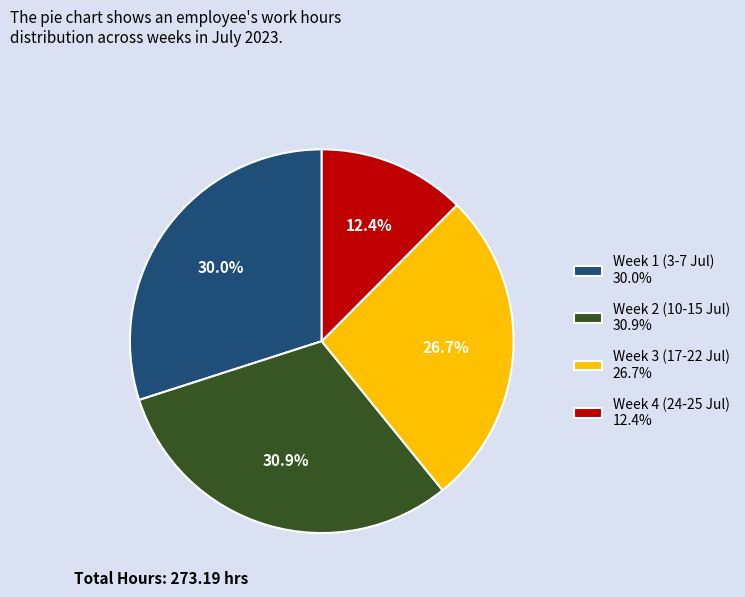

Which category has the biggest portion of the pie?

Week 2 (10-15 Jul) 30.9%